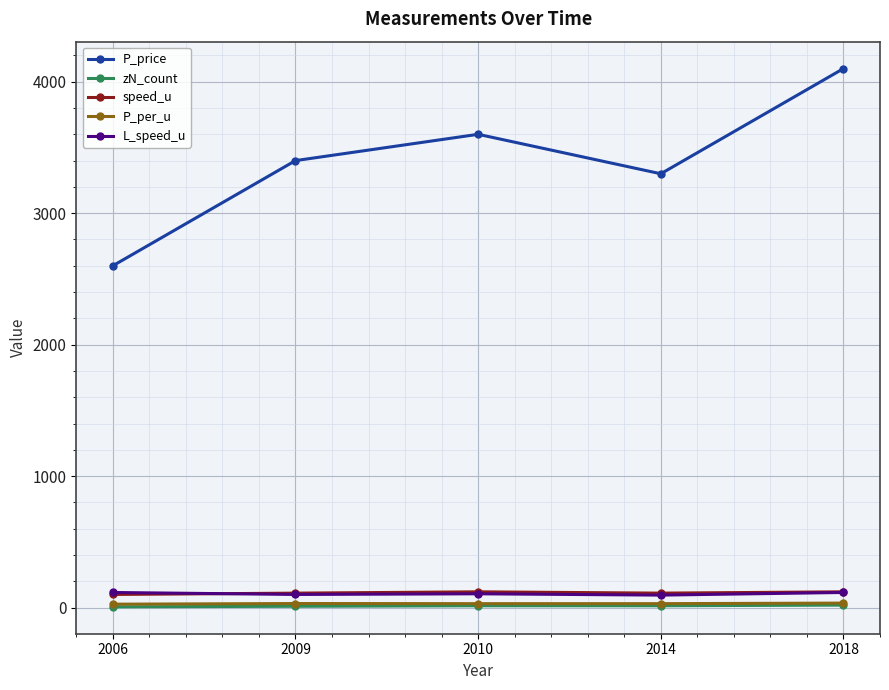

The zN_count series shows 19.0 at 2018. True or false?

True